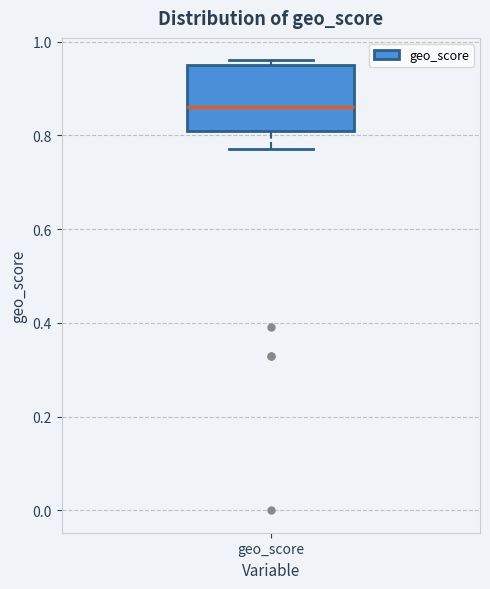

Transcribe this box plot: give where the median line is, the range the box spans, and where the two whiskers end, as read against the y-axis. The values are not printed on the chart, so give them approximately, as read against the axis.

median 0.86, box 0.82 to 0.96, whiskers 0.78 to 0.96 (just above the box's upper edge)